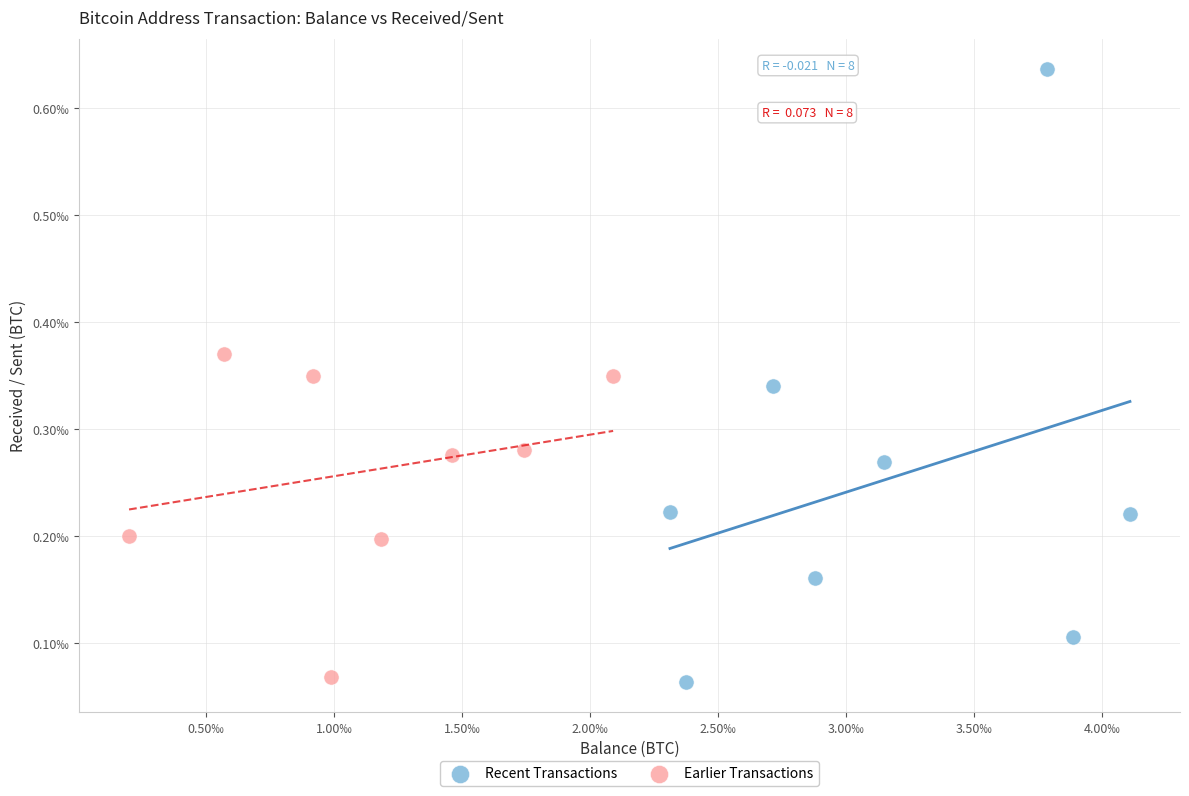

Which series has the largest Y range (max minus min)?

Recent Transactions